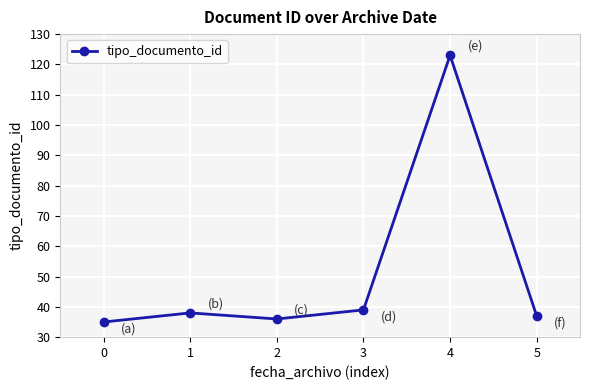

True or false: the data shows 37 at 5.

True